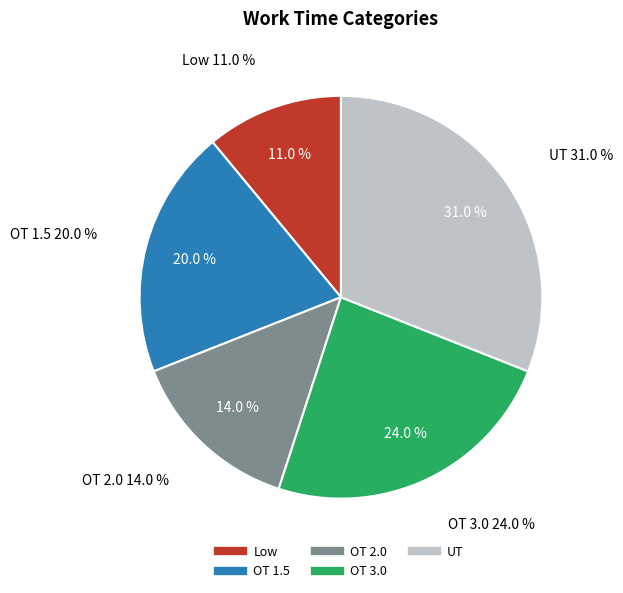

How many slices are in this pie chart?

5